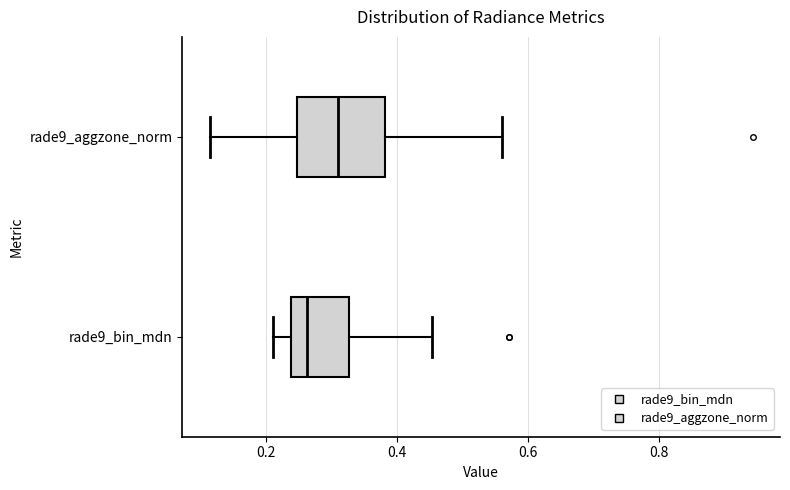

Comparing the boxes themselves (not the whiskers), which one is the widest?

rade9_aggzone_norm